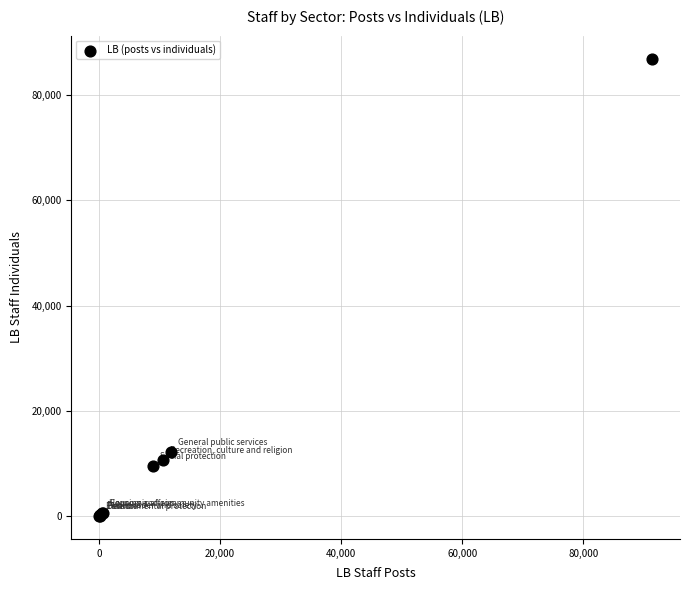

What Y value in the scatter plot is closest to 43492?

12203